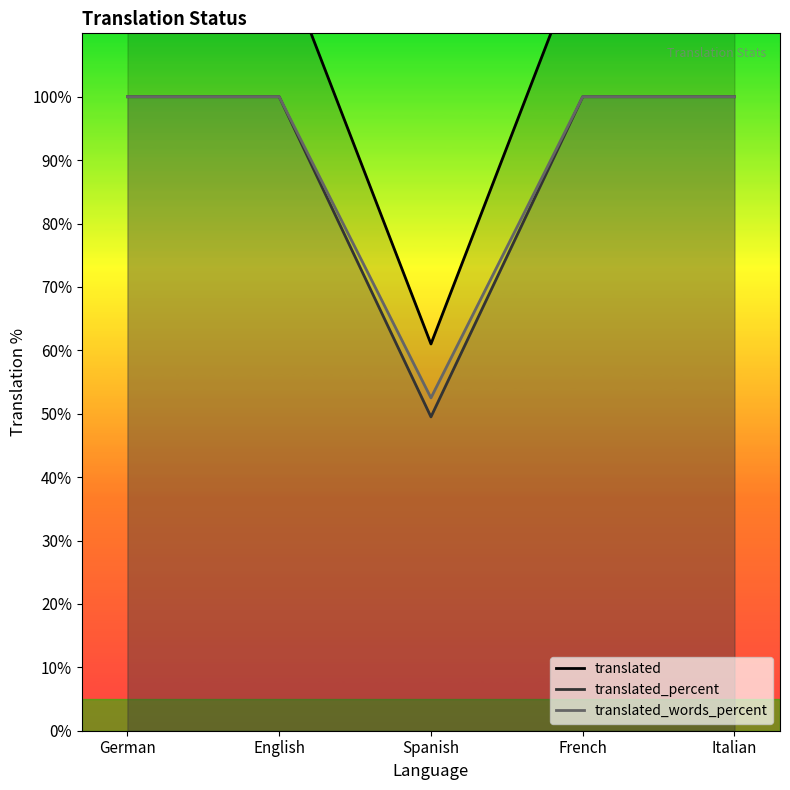

Which series has the largest total across all categories?

translated